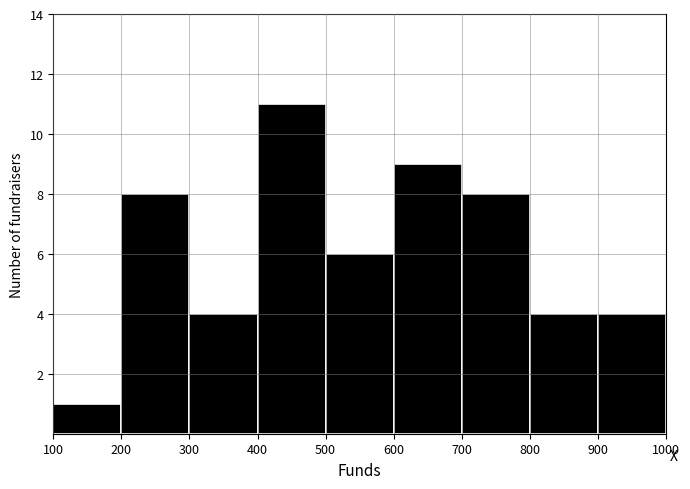

Reading left to right, list every bar in this chart as the range it spans on the x-axis followed by its height. The values are not printed on the chart, so give them approximately, as read against the axis.

100 to 200: 1
200 to 300: 8
300 to 400: 4
400 to 500: 11
500 to 600: 6
600 to 700: 9
700 to 800: 8
800 to 900: 4
900 to 1000: 4